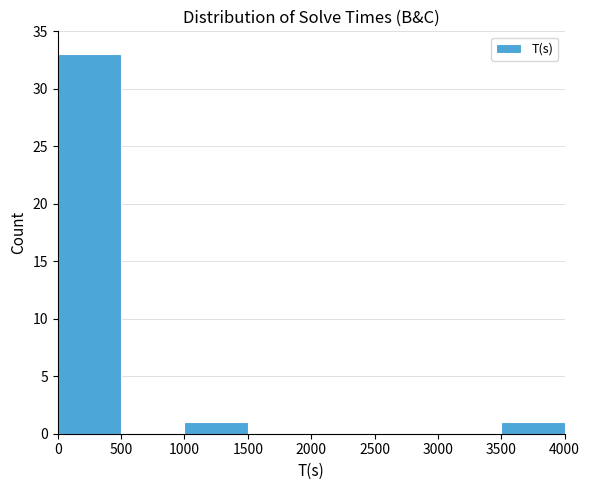

Over which range of the x-axis is the bar tallest?

0 to 500